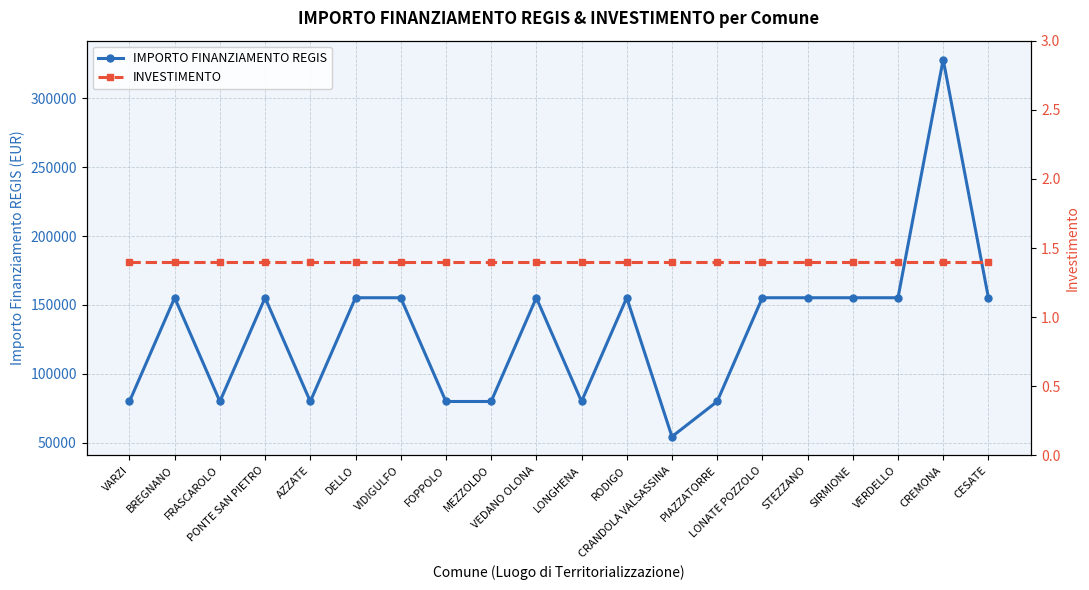

What is the highest value of the INVESTIMENTO series?

1.4